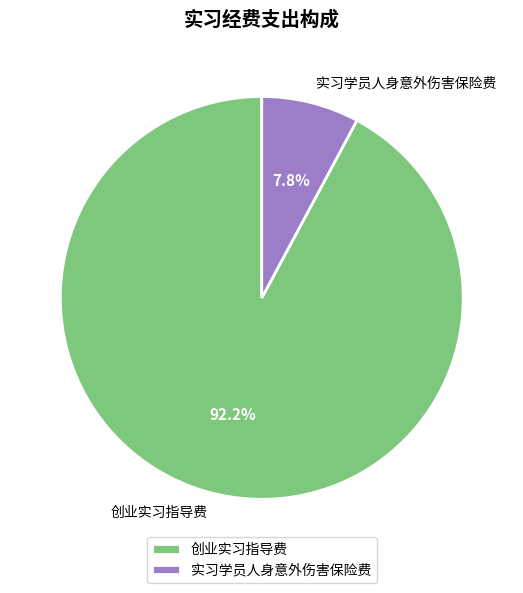

True or false: 实习学员人身意外伤害保险费 accounts for 21% of the total.

False